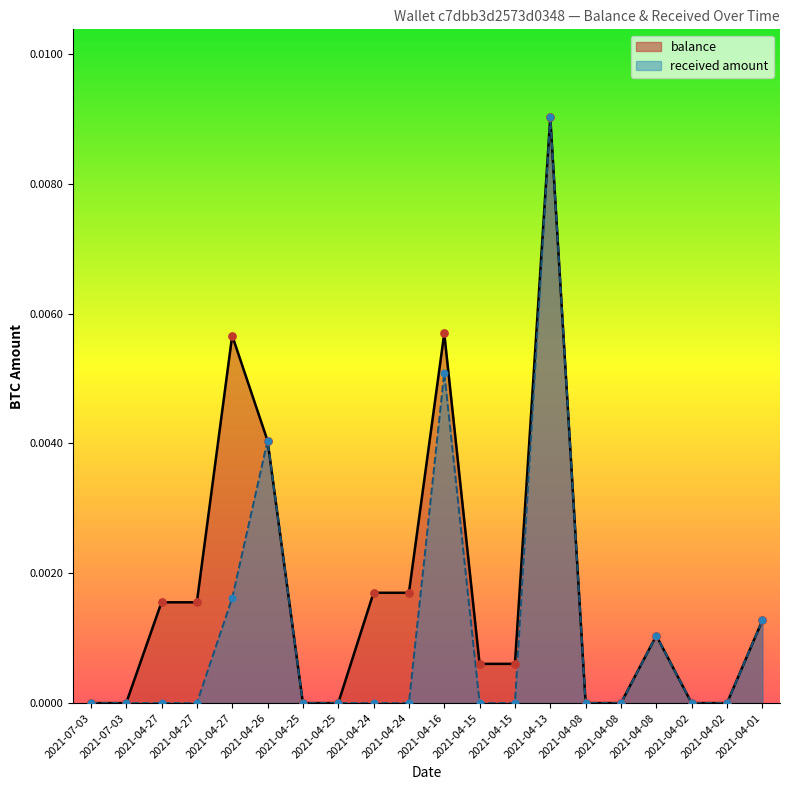

Which series reaches the minimum Y coordinate?

balance